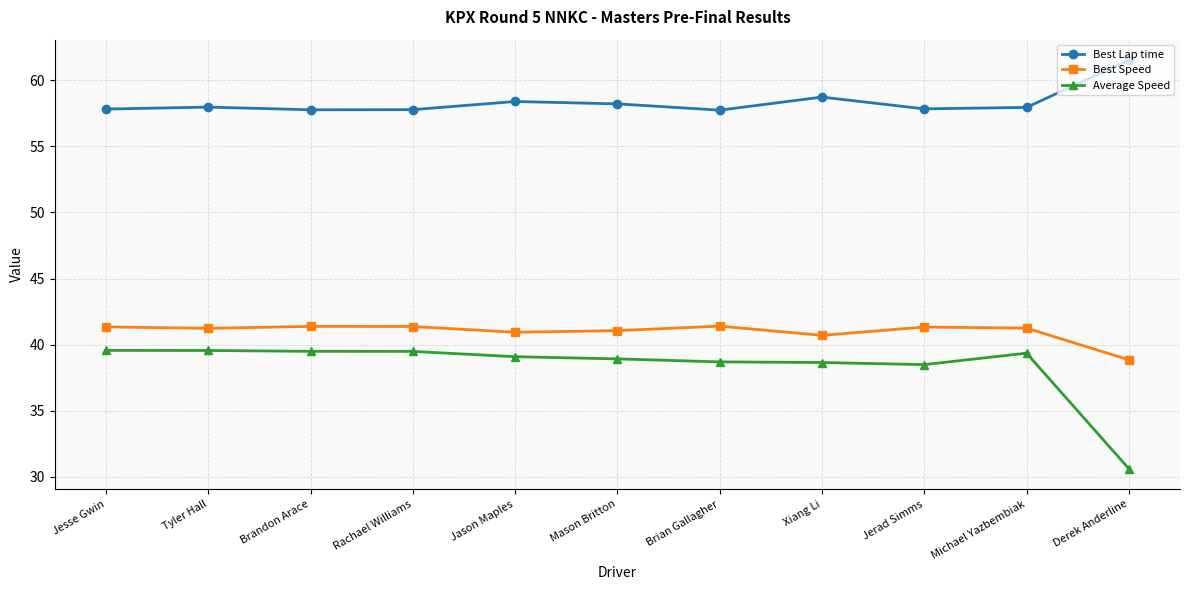

True or false: Best Lap time has more than 0 interior local peaks.

True